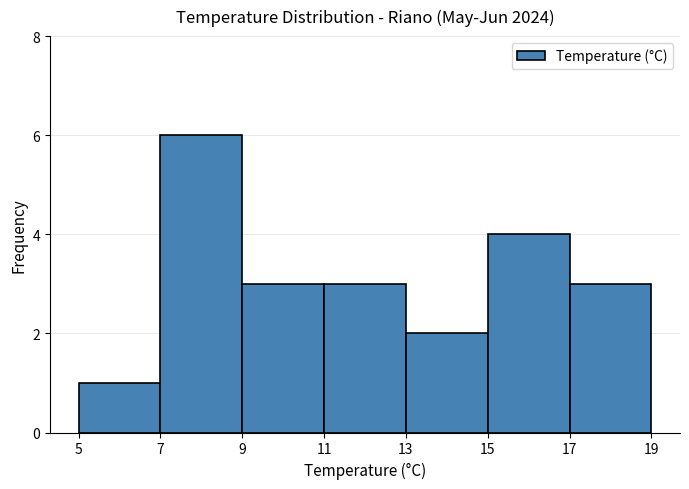

Reading left to right, transcribe this chart: for each bar, give the range it covers on the x-axis and its height. The values are not printed on the chart, so give them approximately, as read against the axis.

5 to 7: 1
7 to 9: 6
9 to 11: 3
11 to 13: 3
13 to 15: 2
15 to 17: 4
17 to 19: 3